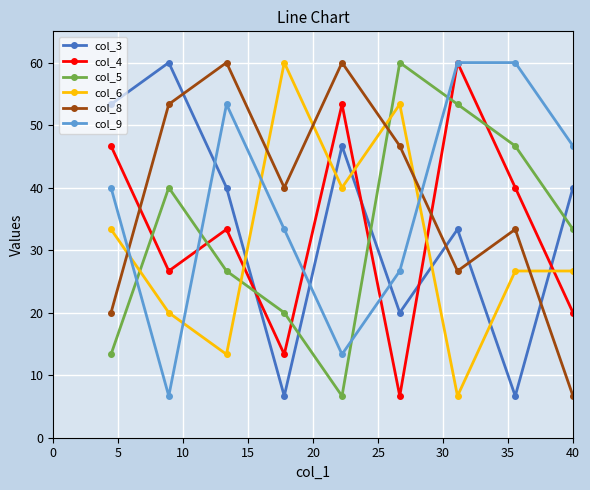

What is the greatest value displayed?

60.0